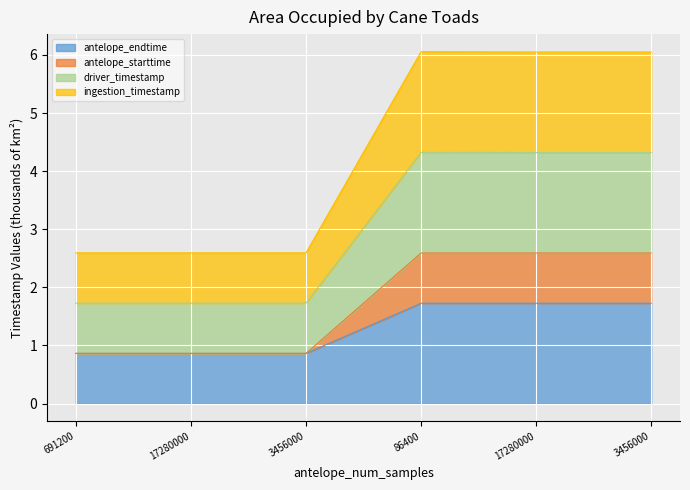

List the labels in order of driver_timestamp value, largest first.

86400, 3456000, 17280000, 691200, 3456000, 17280000